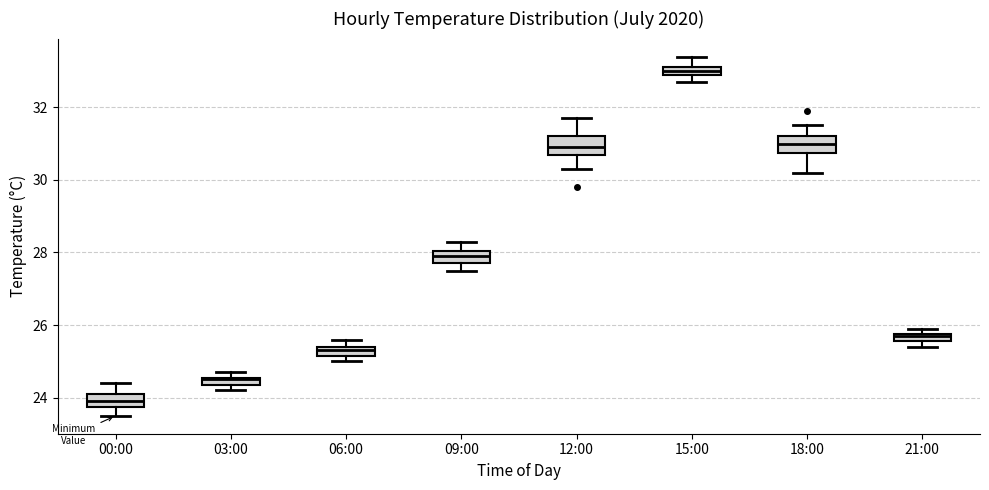

Which box's median line is the lowest?

00:00